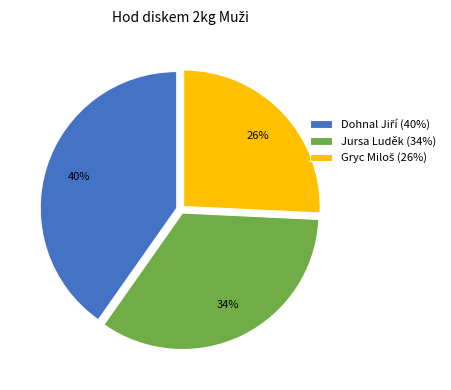

Does any single category account for the majority?

No